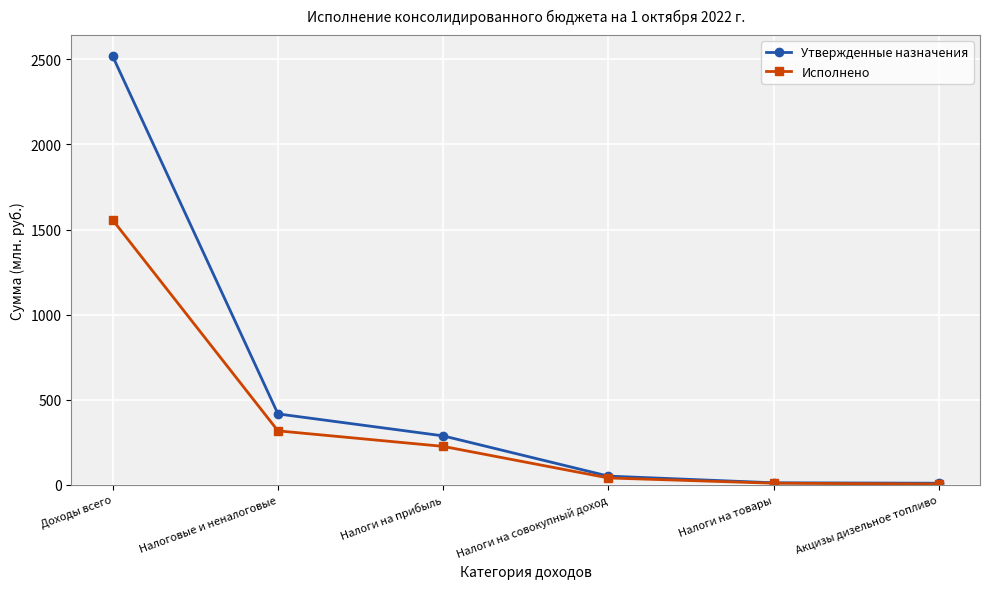

True or false: Исполнено has a value of 226.0 at Налоги на прибыль.

True